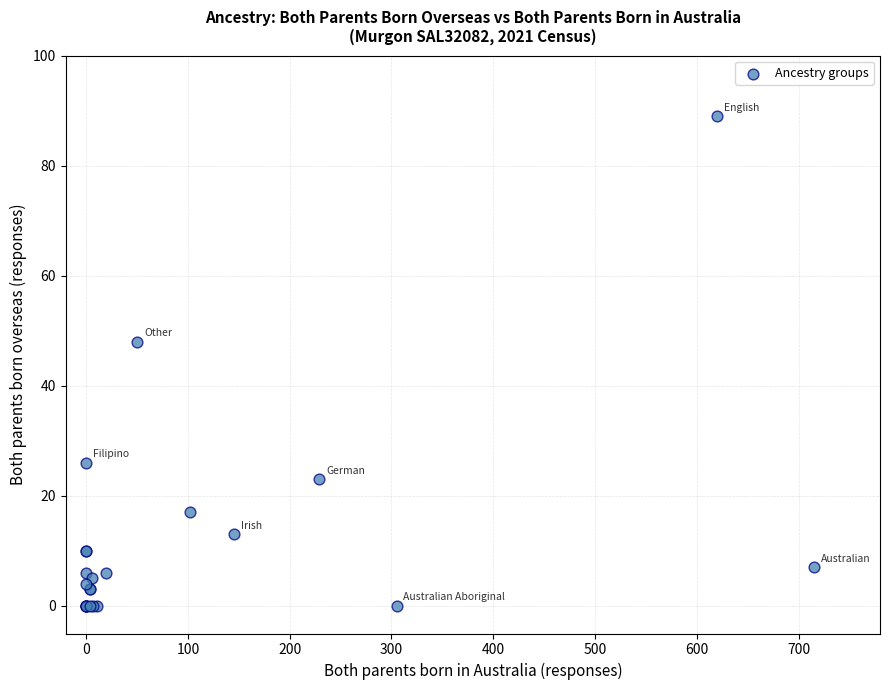

What Y value in the scatter plot is closest to 44?

48